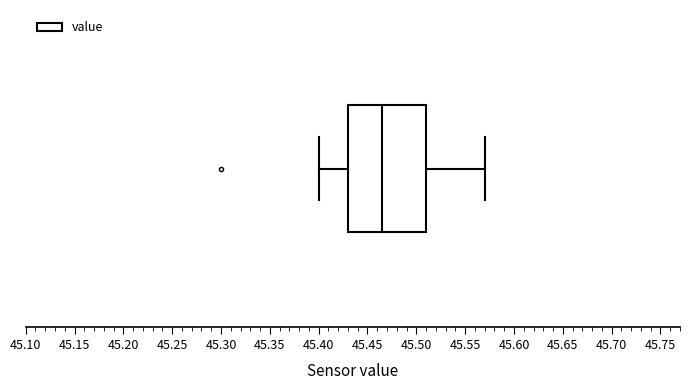

Transcribe this box plot: give where the median line is, the range the box spans, and where the two whiskers end, as read against the x-axis. The values are not printed on the chart, so give them approximately, as read against the axis.

median 45.465, box 45.430 to 45.510, whiskers 45.400 to 45.570